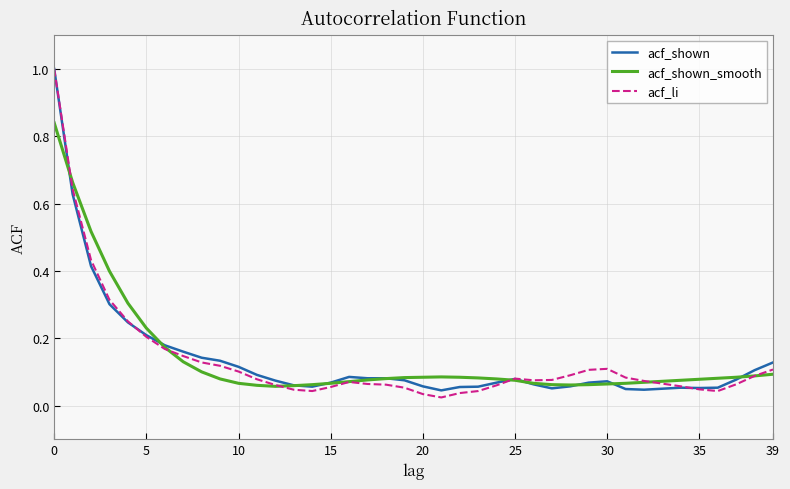

What is the highest value of the acf_li series?

1.0